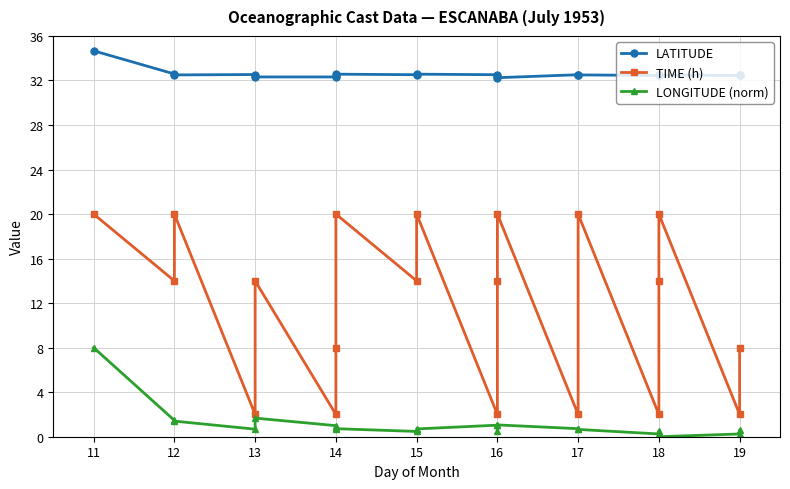

Does the chart have visible grid lines?

Yes